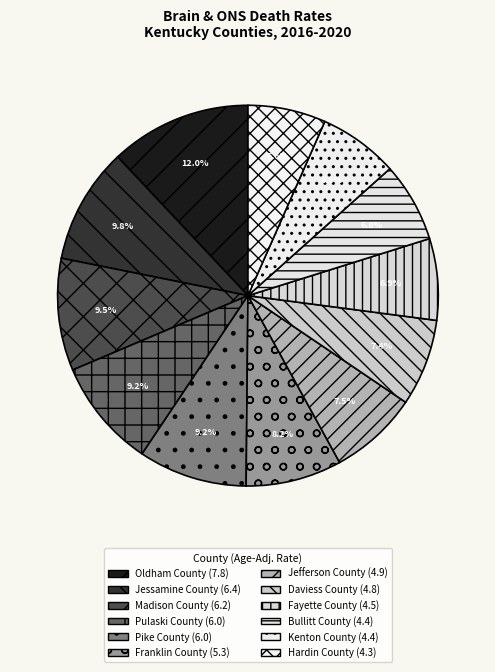

Count the number of slices in the pie.

12